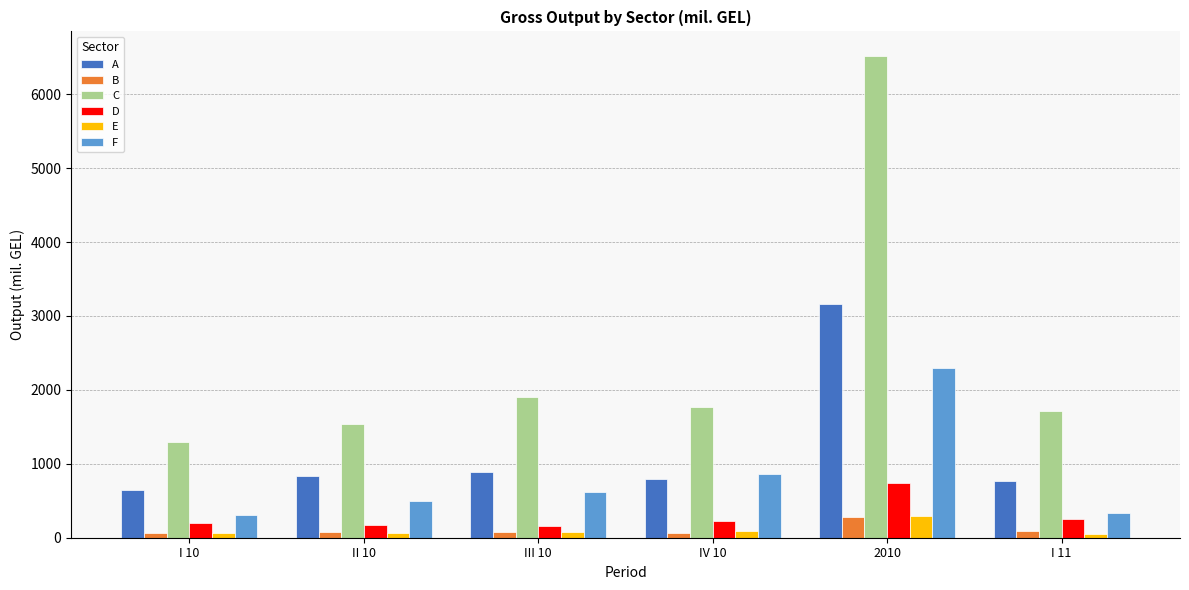

What is the highest value of the C series?

6522.8